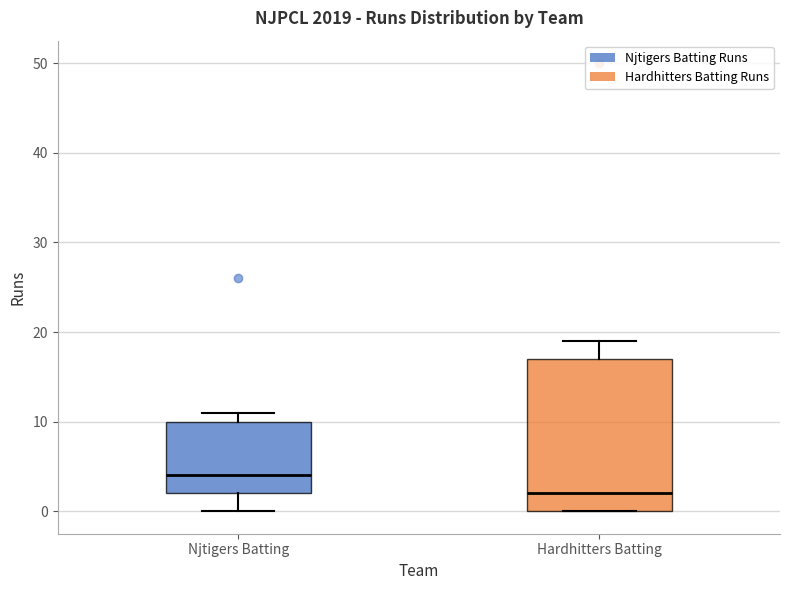

Reading left to right, transcribe this box plot: for each box, give where its median line is, the range the box spans, and where its two whiskers end, as read against the y-axis. The values are not printed on the chart, so give them approximately, as read against the axis.

Njtigers Batting: median 4, box 2 to 10, whiskers 0 to 11
Hardhitters Batting: median 2, box 0 to 17, whiskers 0 to 19